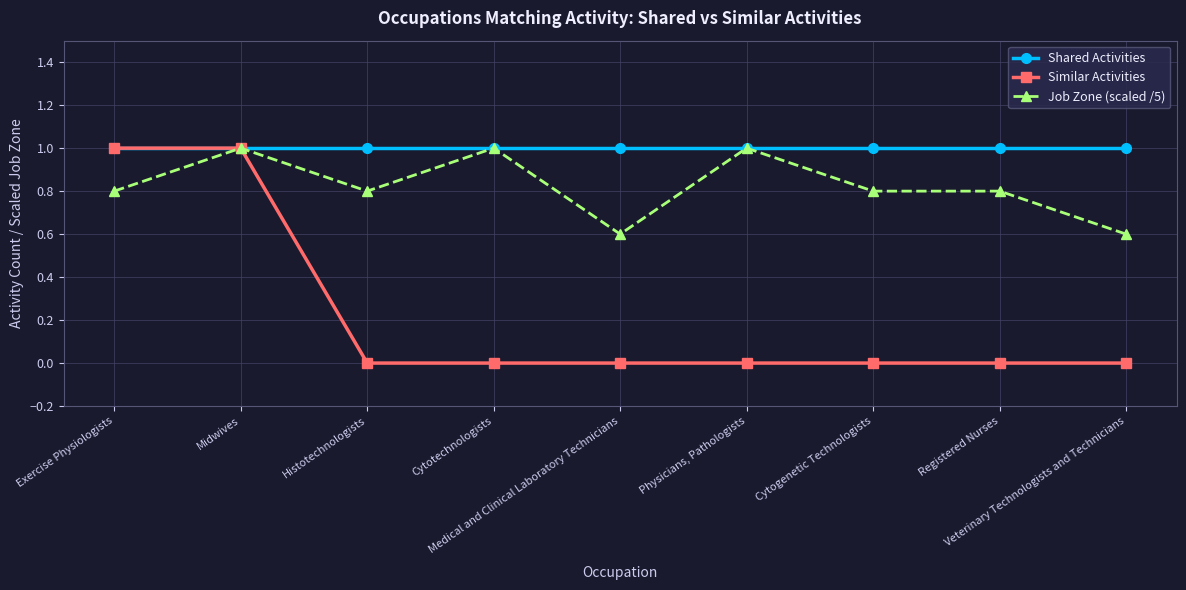

What is the greatest value displayed?

1.0